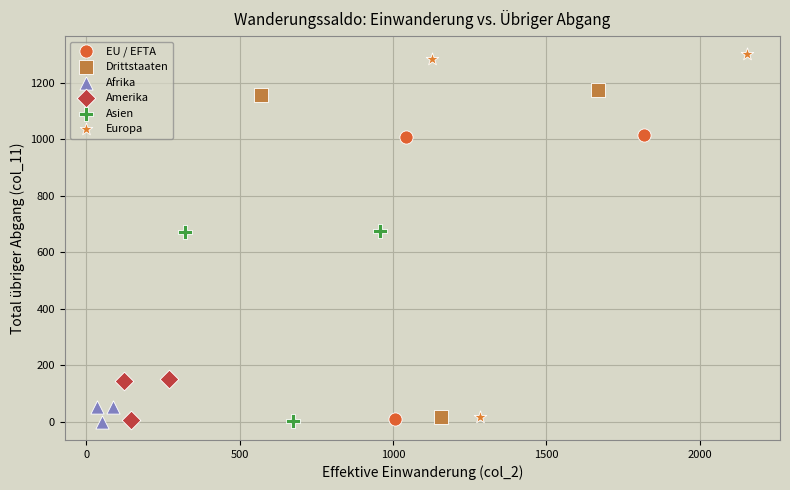

Which series has the widest spread of Y values?

Europa